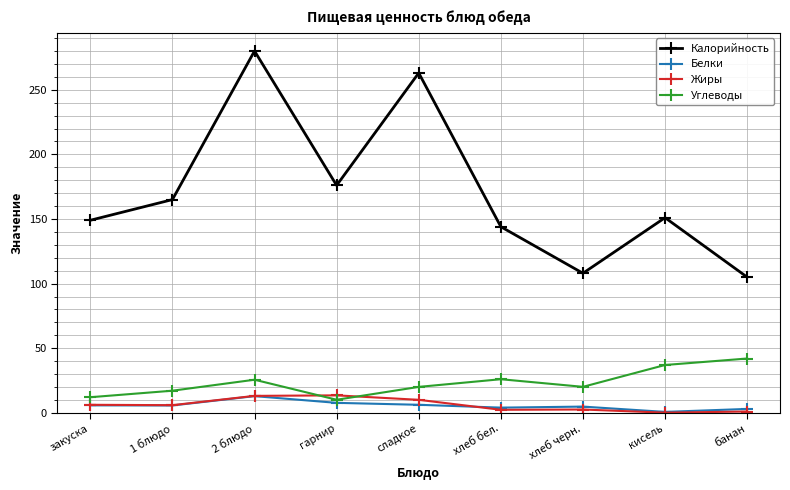

The value of Углеводы at хлеб черн. is 20.1. True or false?

True